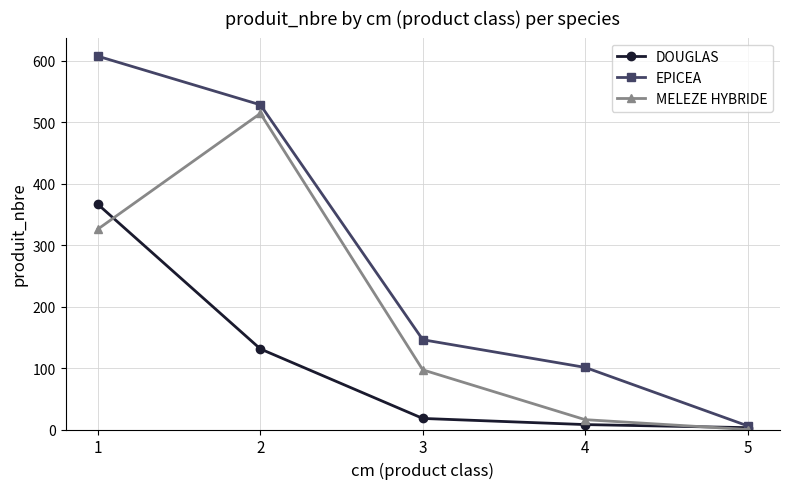

What value does the EPICEA series have at 4?

101